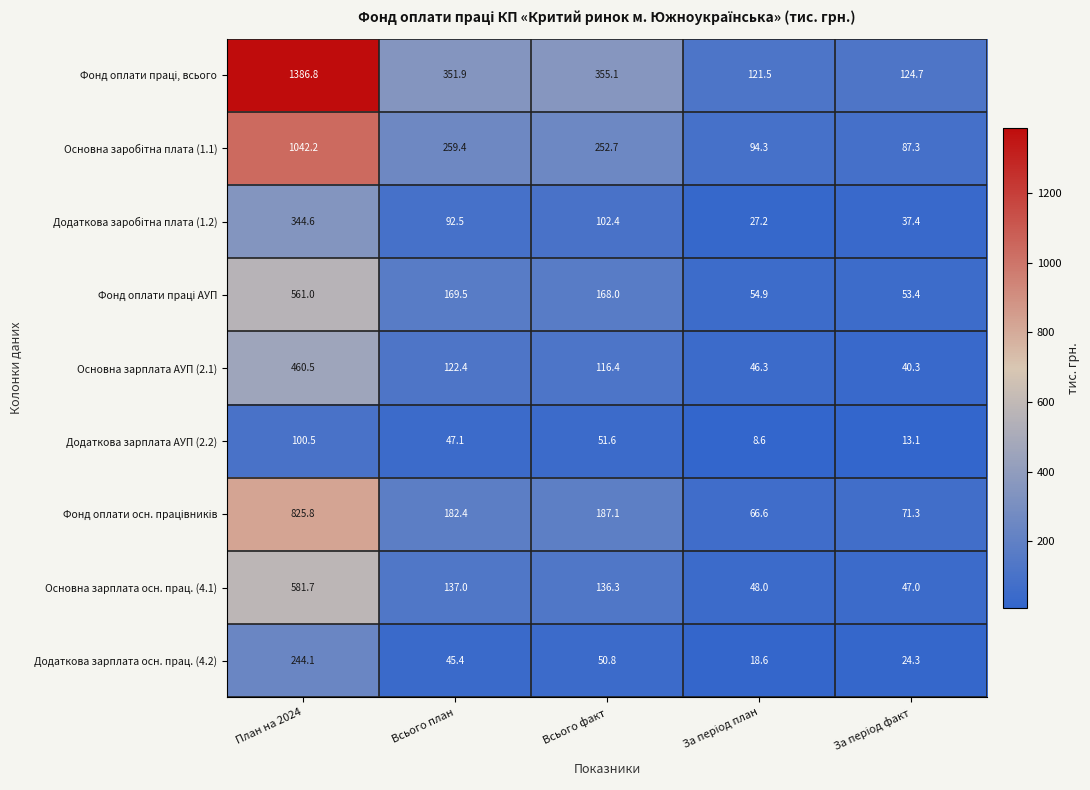

True or false: Основна зарплата АУП (2.1) has a value of 116.4 at Всього факт.

True